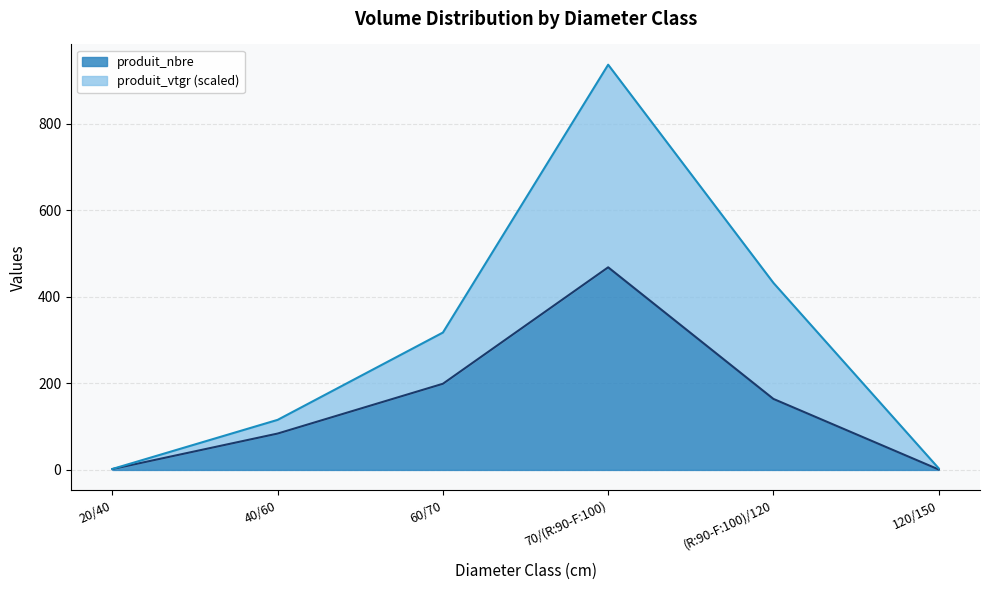

Which series changed the most between 40/60 and 120/150?

produit_vtgr